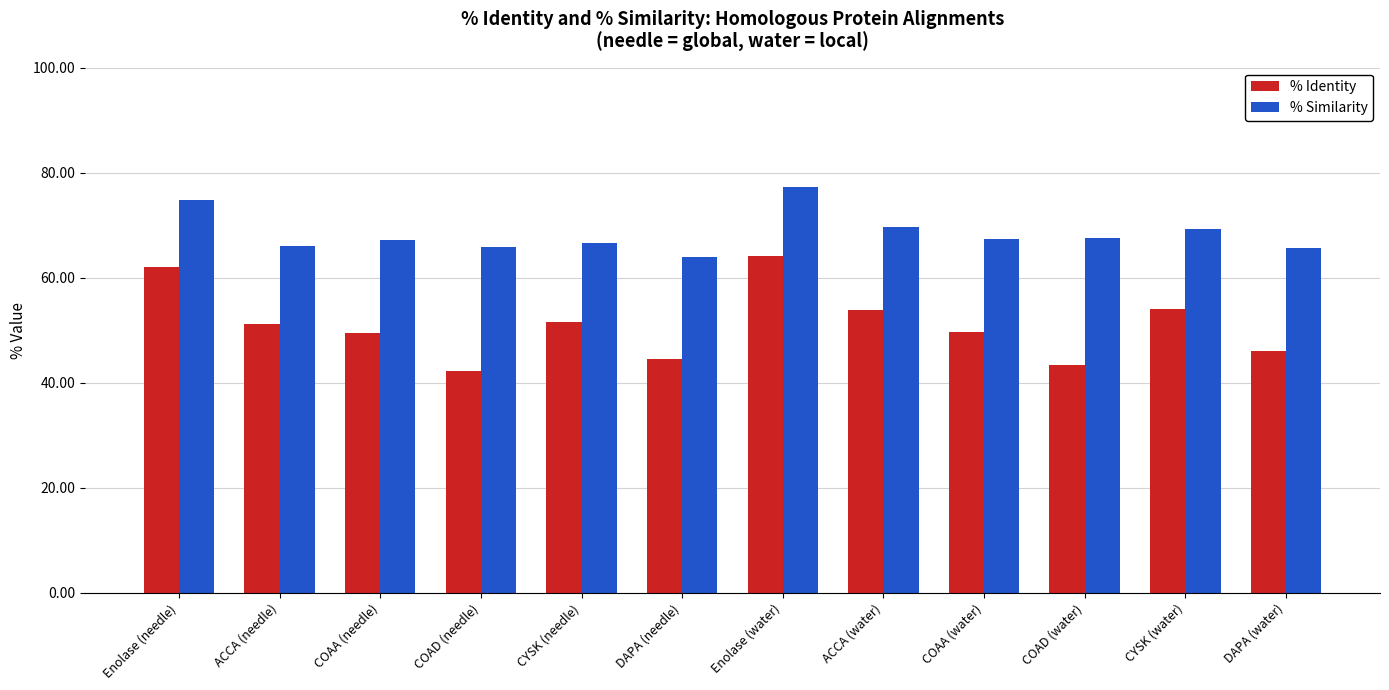

Read the % Identity value at COAD (water).

43.3